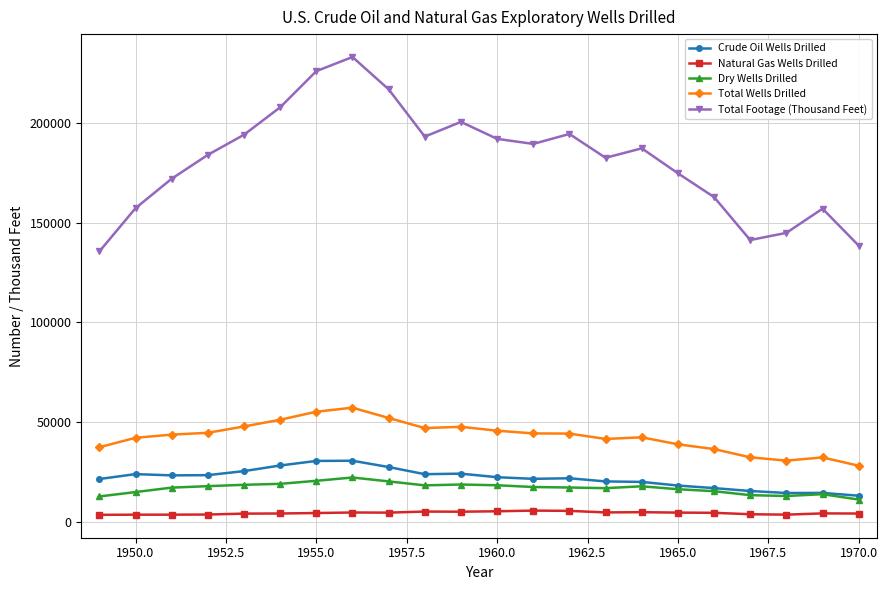

True or false: Dry Wells Drilled has more than 1 points higher than both neighbors.

True